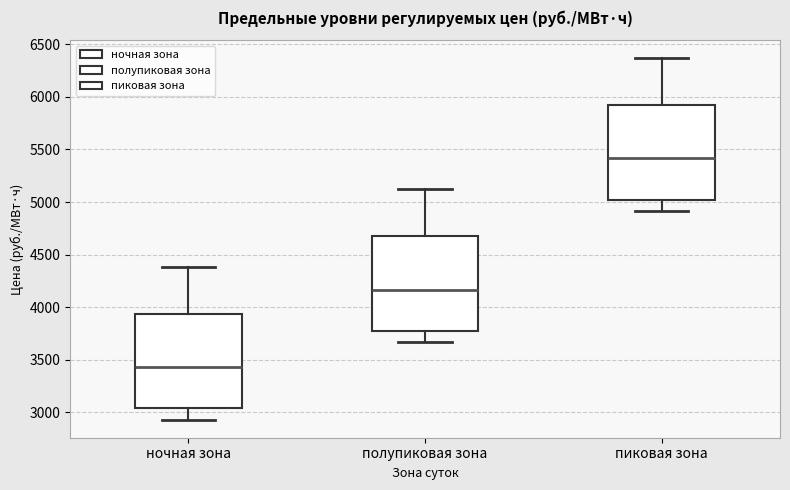

Which box's median line is the lowest?

ночная зона